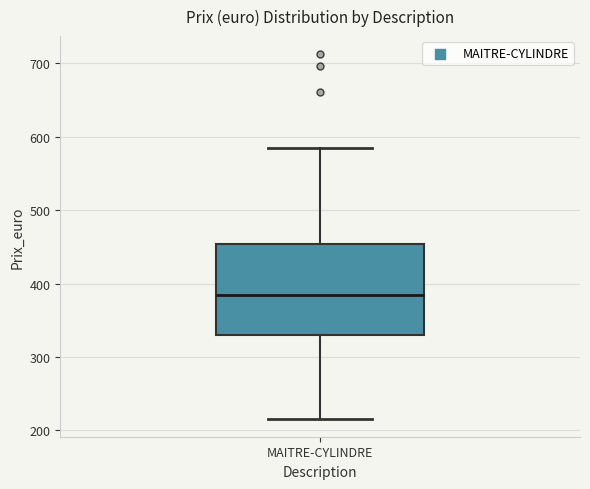

Transcribe this box plot: give where the median line is, the range the box spans, and where the two whiskers end, as read against the y-axis. The values are not printed on the chart, so give them approximately, as read against the axis.

median 380, box 330 to 450, whiskers 220 to 580